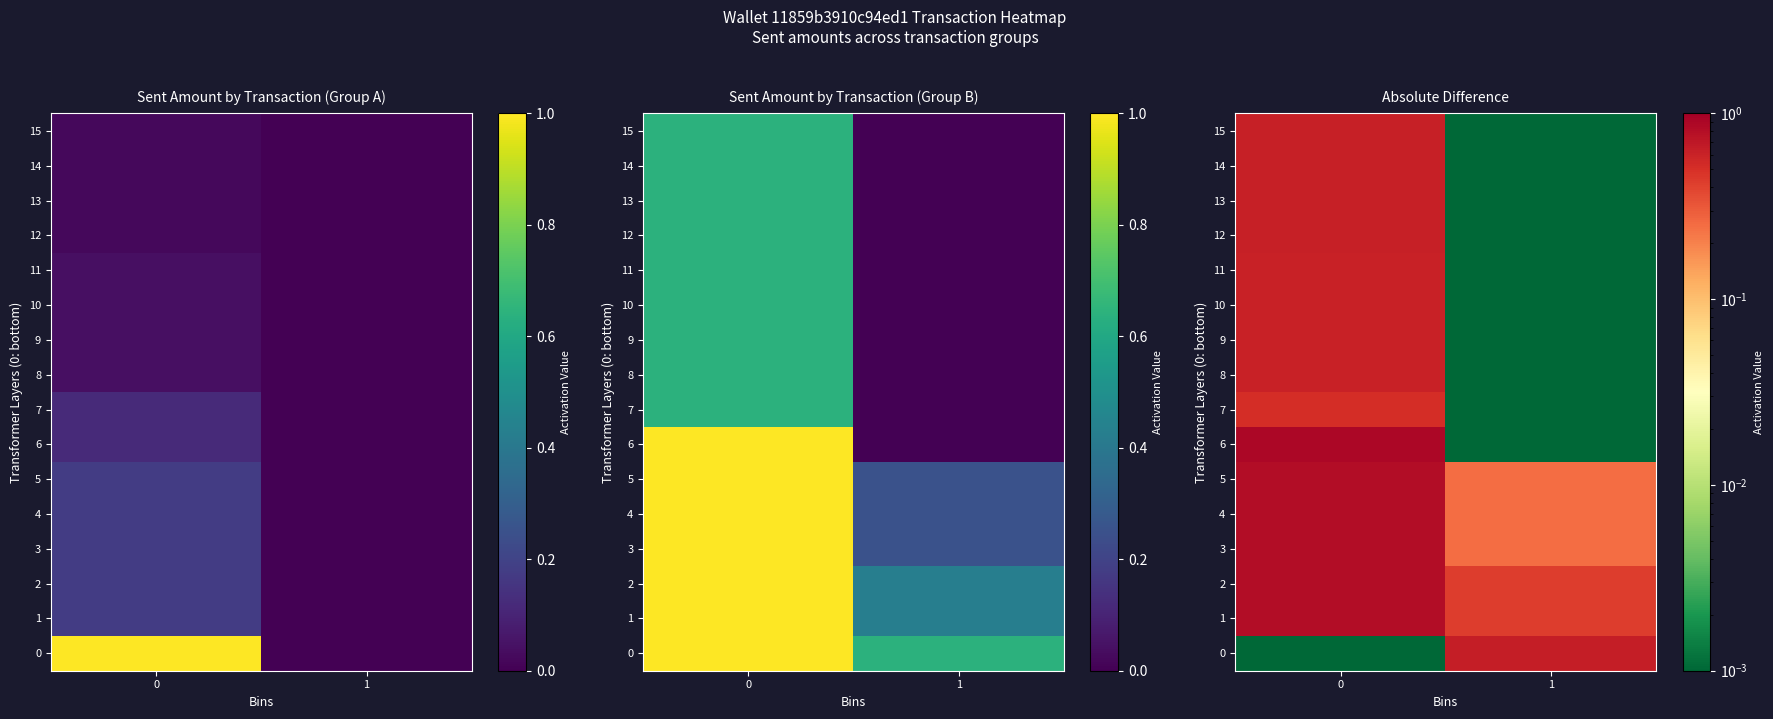

What is the sum of the row_10 values at 1 and 0?

0.6